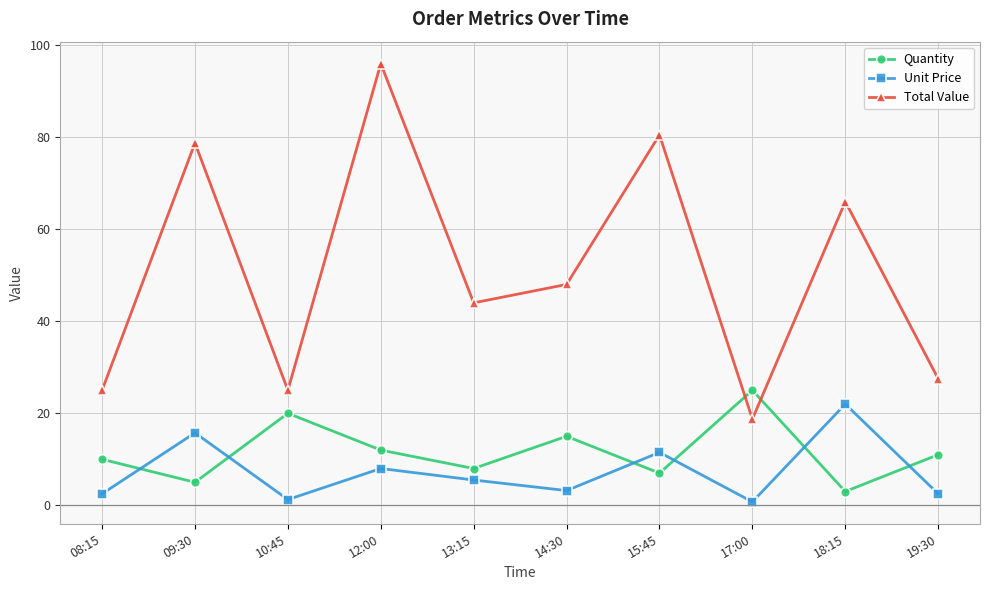

How many lines are shown in the chart?

3